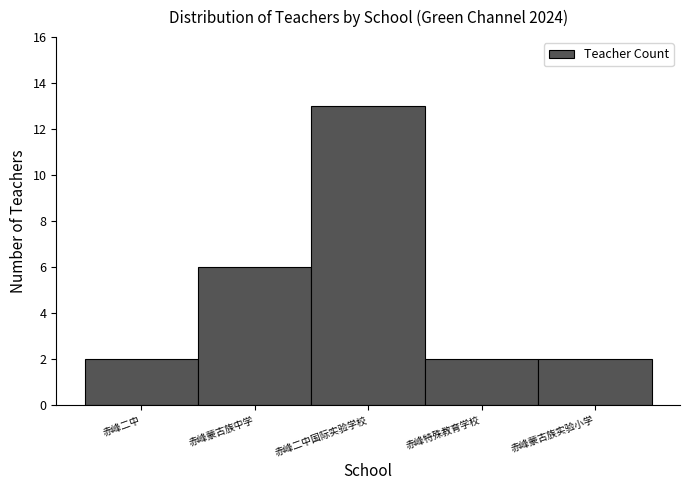

Reading left to right, what are all the values shown in this chart?

赤峰二中=2	赤峰蒙古族中学=6	赤峰二中国际实验学校=13	赤峰特殊教育学校=2	赤峰蒙古族实验小学=2